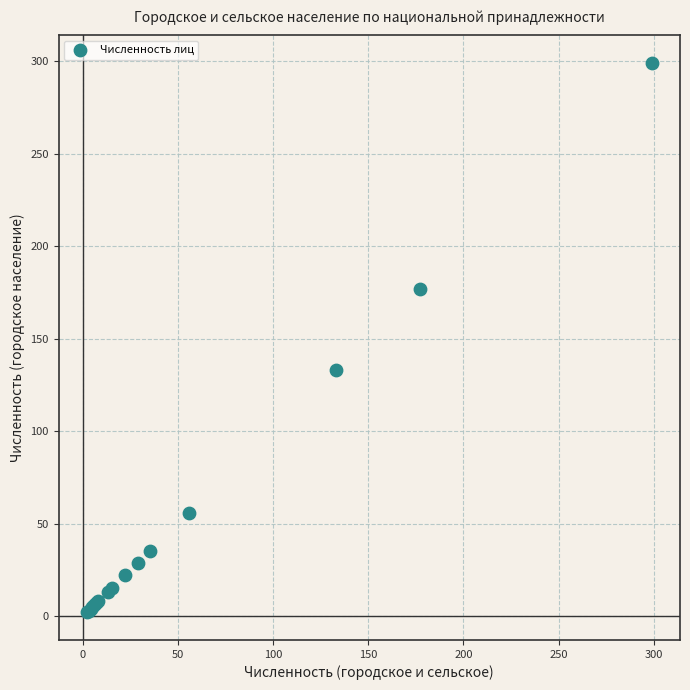

What Y value in the scatter plot is closest to 150?

133